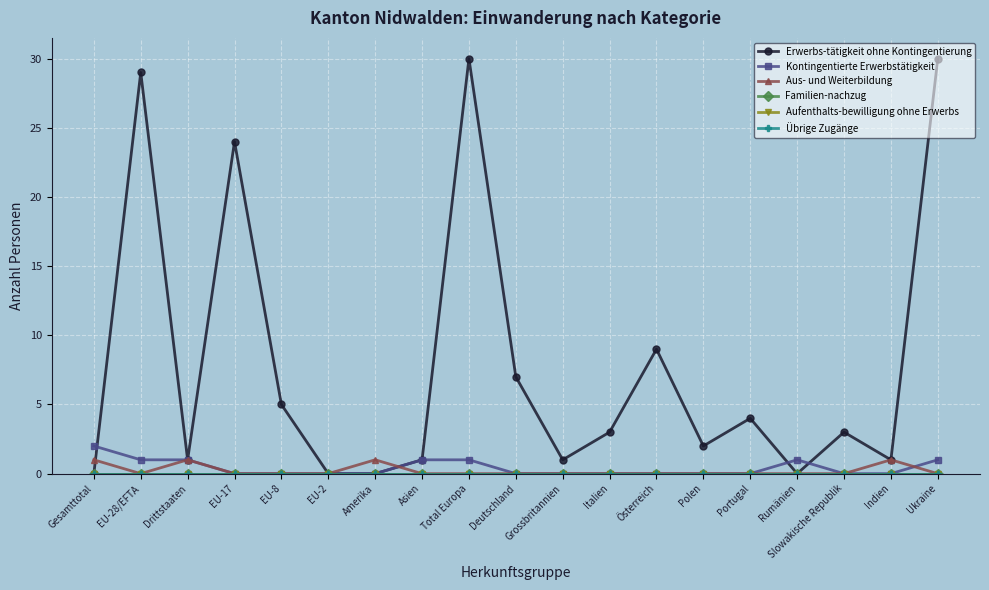

The Übrige Zugänge series shows 0 at Asien. True or false?

True